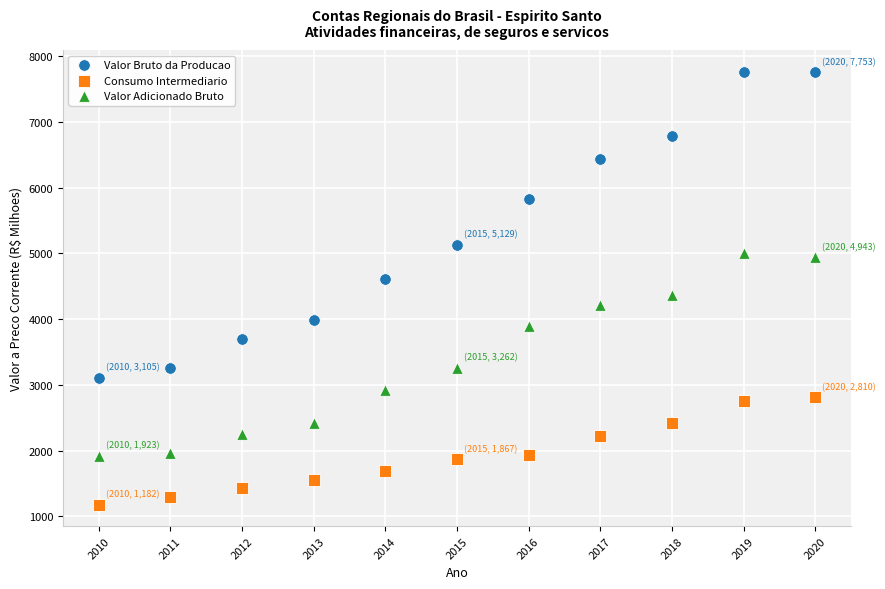

Which series has the largest Y range (max minus min)?

Valor Bruto da Producao